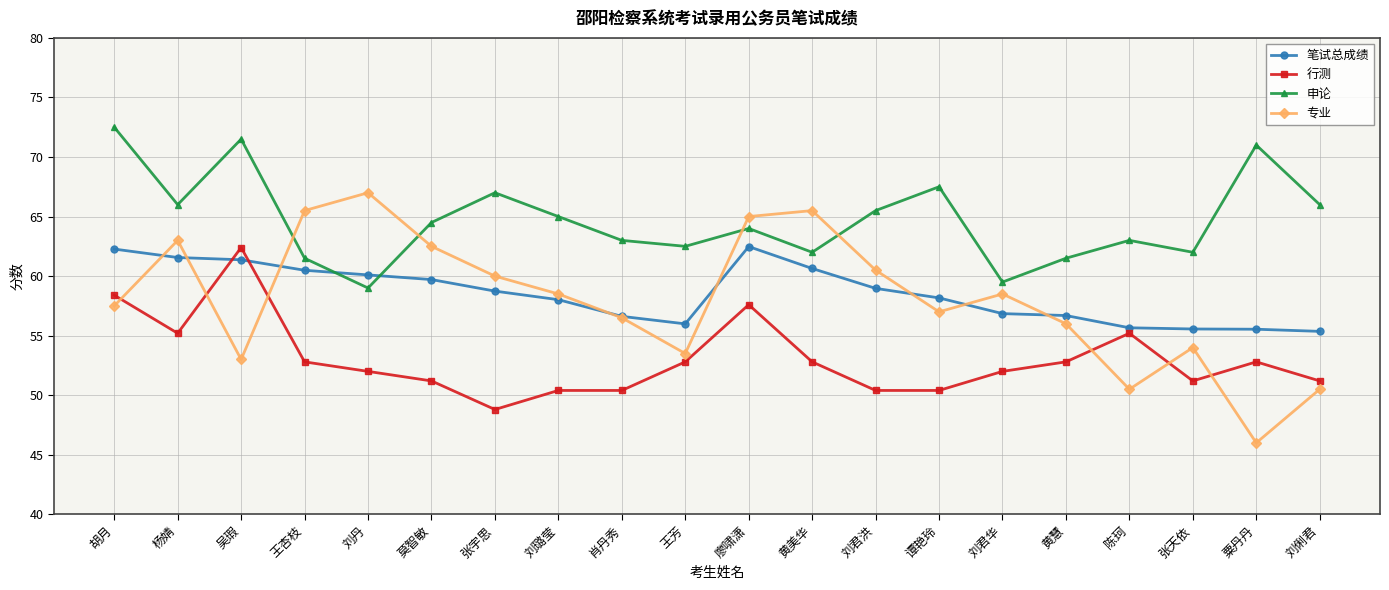

What is the approximate value of 行测 at 刘君洪?

50.4